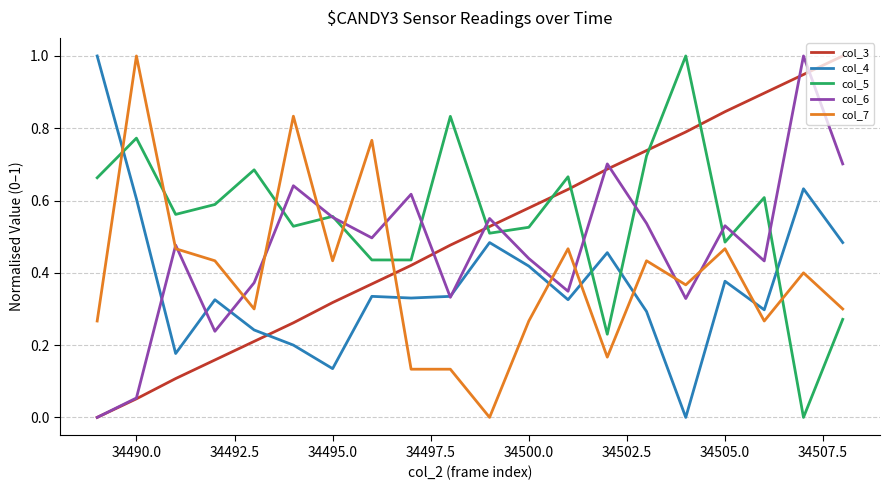

How many intersections are there between col_7 and col_4?

6